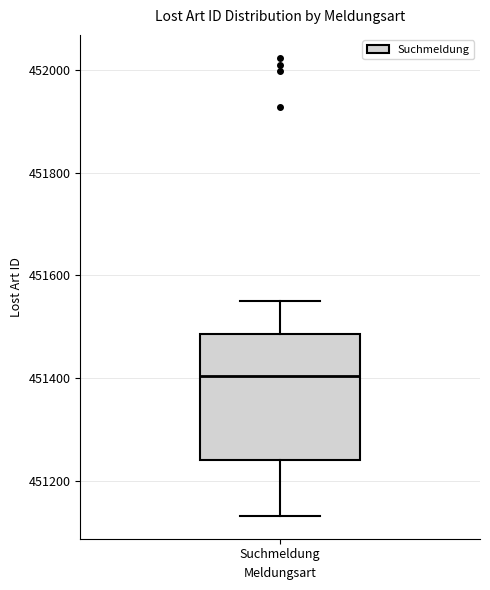

Transcribe this box plot: give where the median line is, the range the box spans, and where the two whiskers end, as read against the y-axis. The values are not printed on the chart, so give them approximately, as read against the axis.

median 451400, box 451240 to 451480, whiskers 451140 to 451560